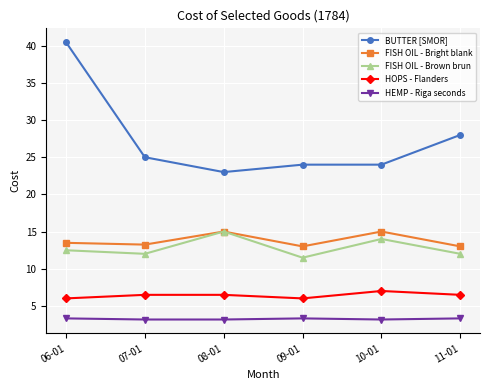

What is the highest value of the HOPS - Flanders series?

7.0